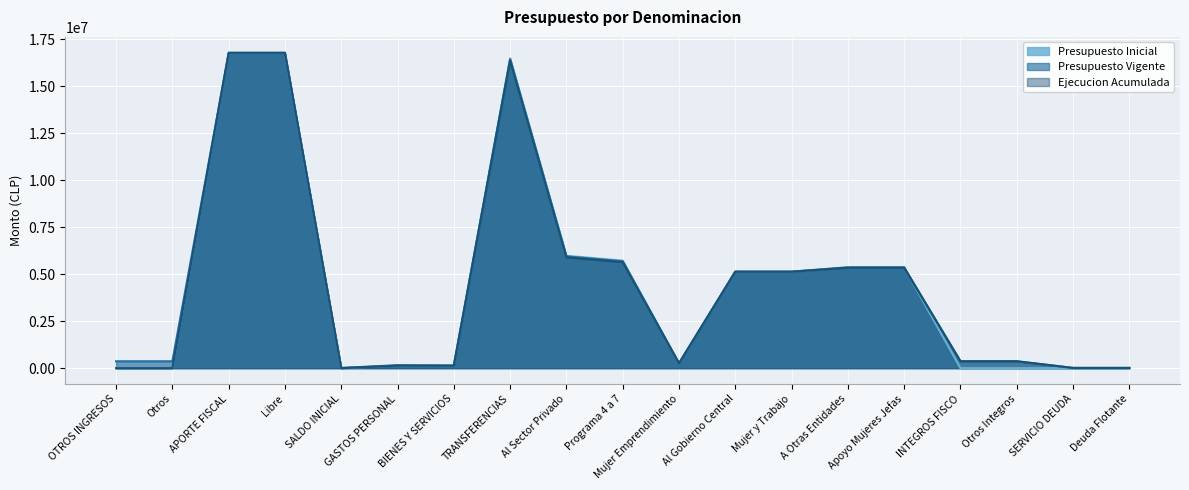

What is the maximum value for Presupuesto Vigente?

16737497